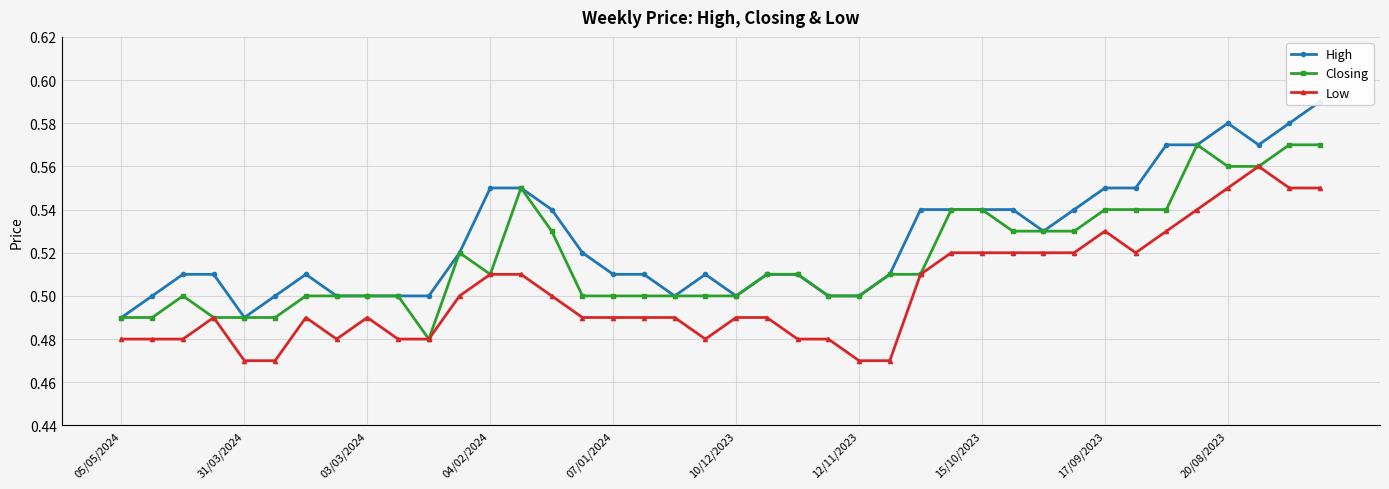

True or false: Closing has more than 1 interior local peaks.

True